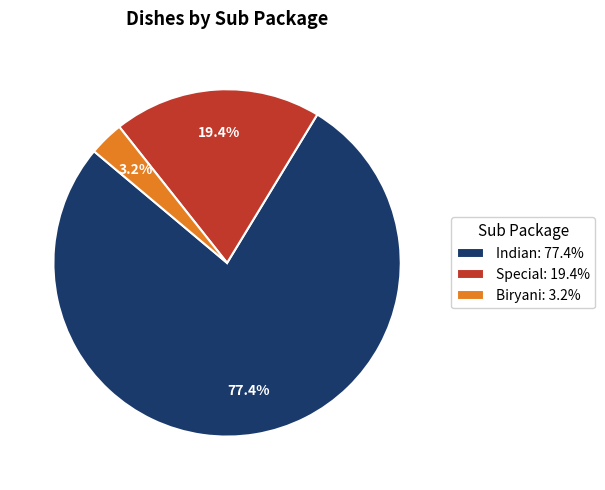

Rank the categories by value from highest to lowest.

Indian: 77.4%, Special: 19.4%, Biryani: 3.2%